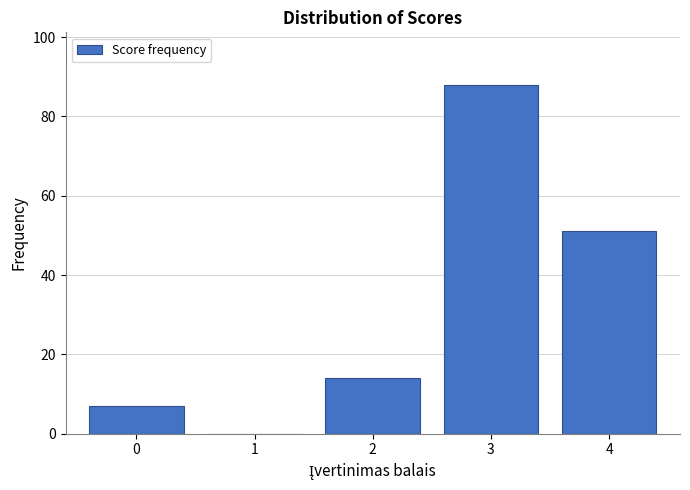

Reading left to right, what are all the values shown in this chart?

0=7	1=0	2=14	3=88	4=51